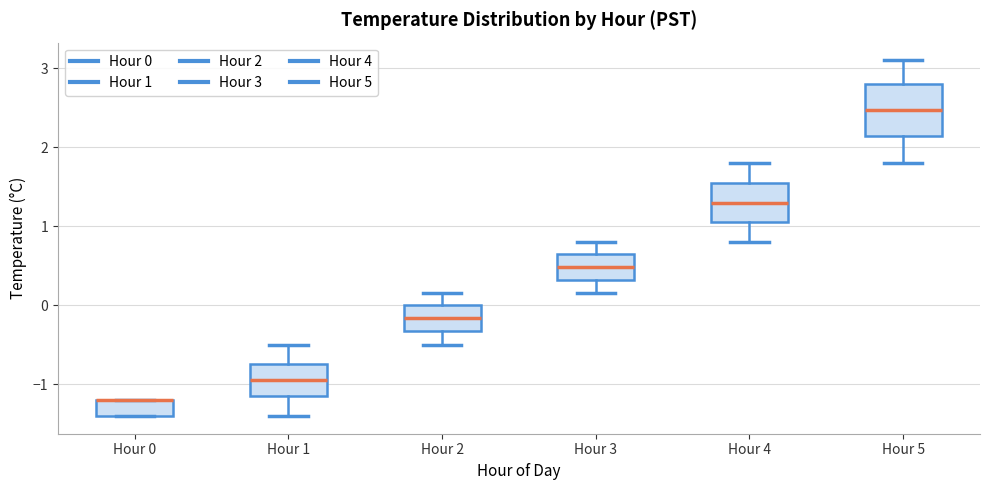

Reading left to right, read every box against the y-axis: the position of its median line, the range the box covers, and the ends of its whiskers. The values are not printed on the chart, so give them approximately, as read against the axis.

Hour 0: median -1.2 (drawn on the box's upper edge), box -1.4 to -1.2, whiskers -1.4 to -1.2
Hour 1: median -0.9, box -1.1 to -0.7, whiskers -1.4 to -0.5
Hour 2: median -0.2, box -0.3 to 0.0, whiskers -0.5 to 0.2
Hour 3: median 0.5, box 0.3 to 0.7, whiskers 0.2 to 0.8
Hour 4: median 1.3, box 1.1 to 1.6, whiskers 0.8 to 1.8
Hour 5: median 2.5, box 2.1 to 2.8, whiskers 1.8 to 3.1